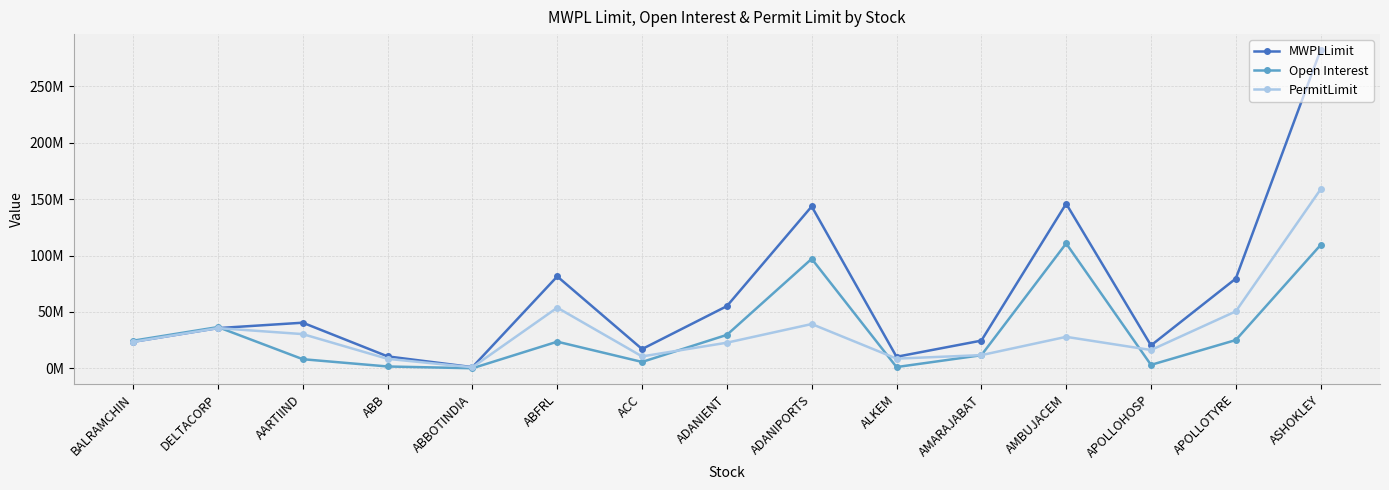

At which category is the sum across all series the highest?

ASHOKLEY